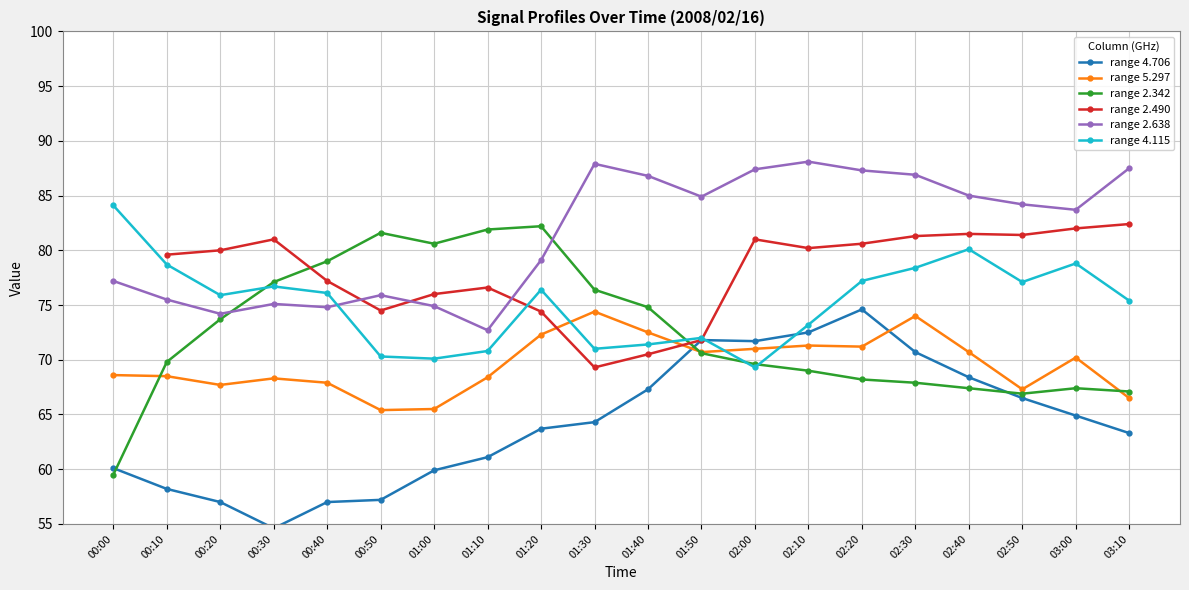

Which category has the lowest value across all series?

00:30